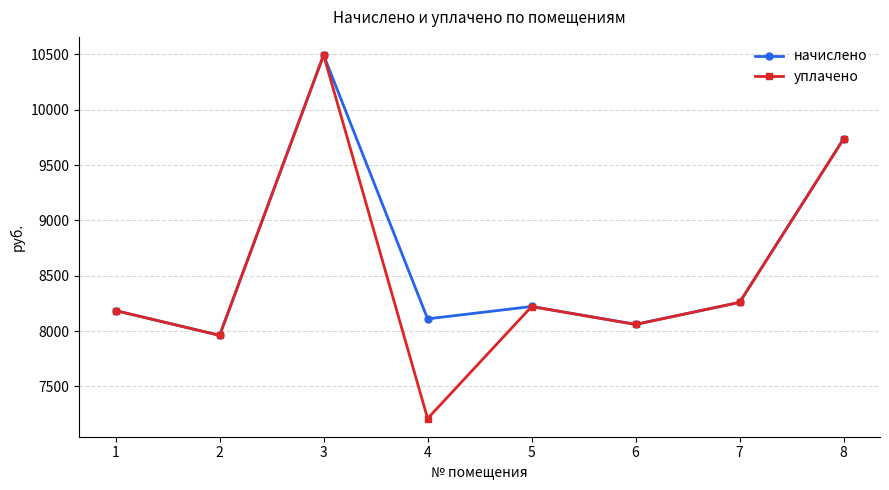

Which series changed the most between 6 and 7?

уплачено